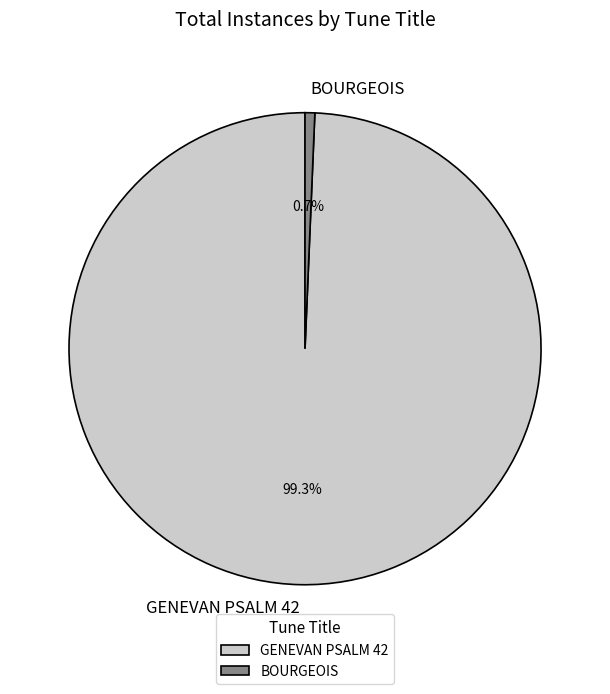

What is the smallest slice in the pie chart?

BOURGEOIS